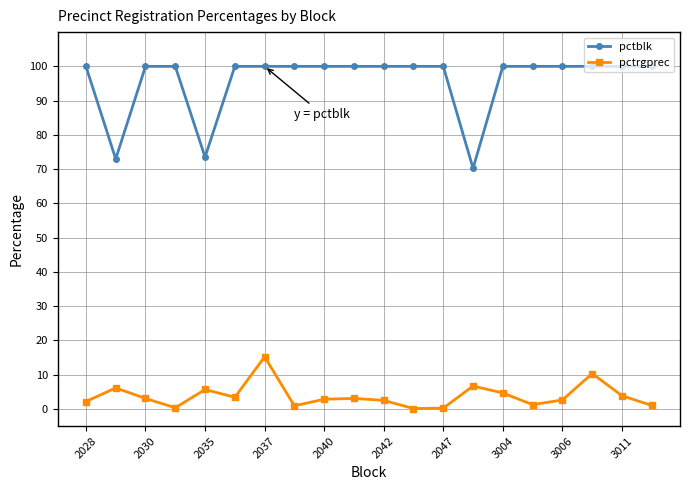

What are all the series names shown in the legend?

pctblk, pctrgprec